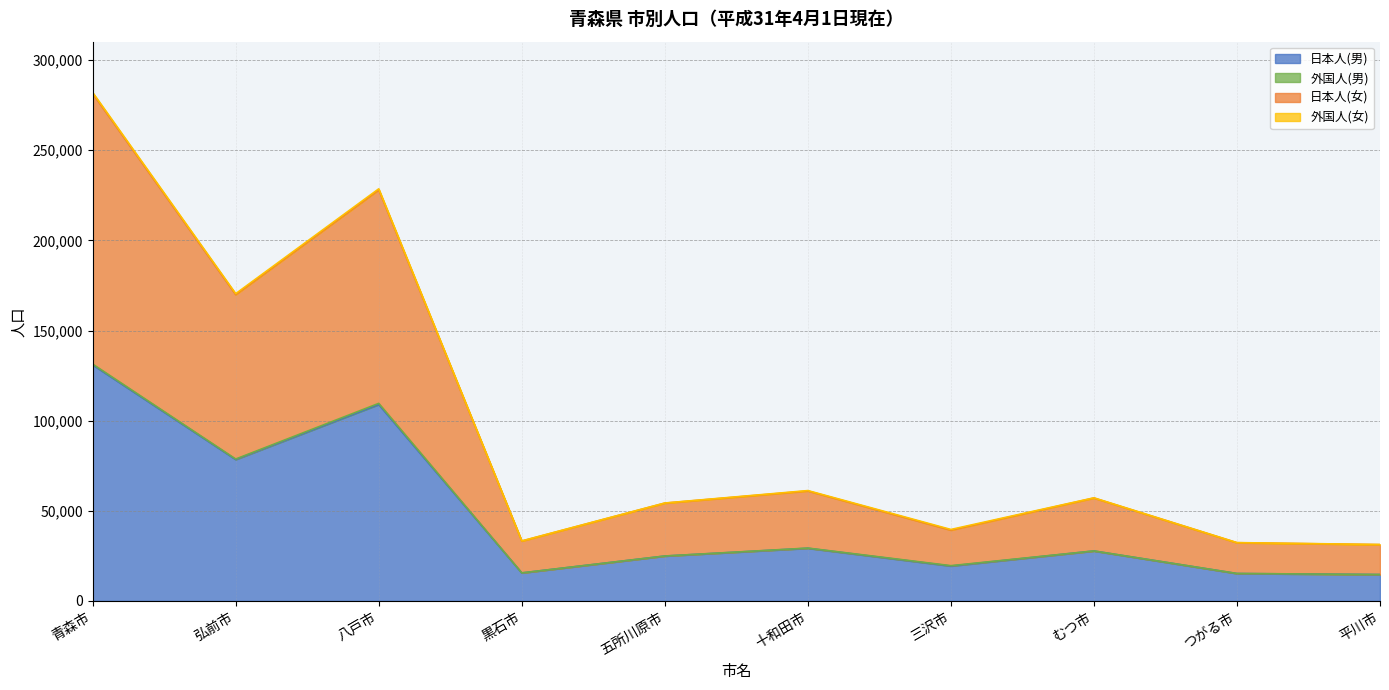

What is the spread (max minus min) of values at 八戸市?

119088